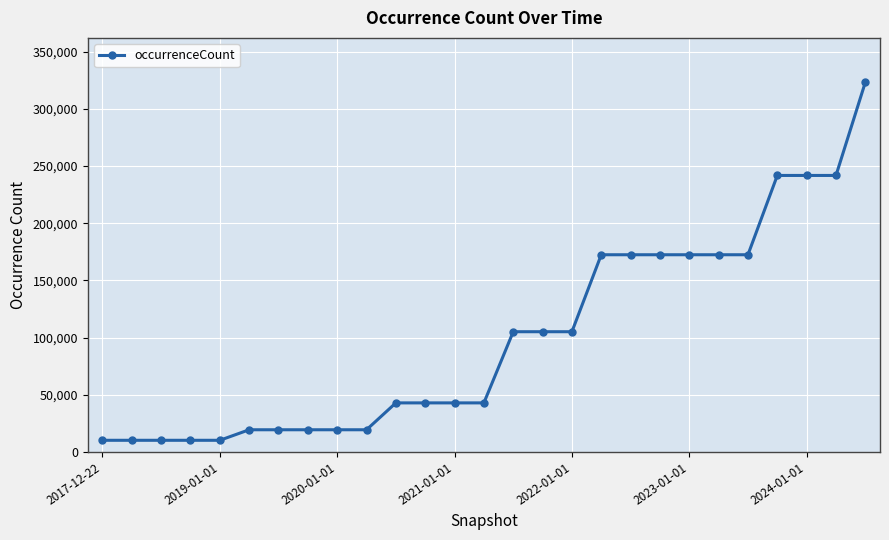

What is the average value?

100662